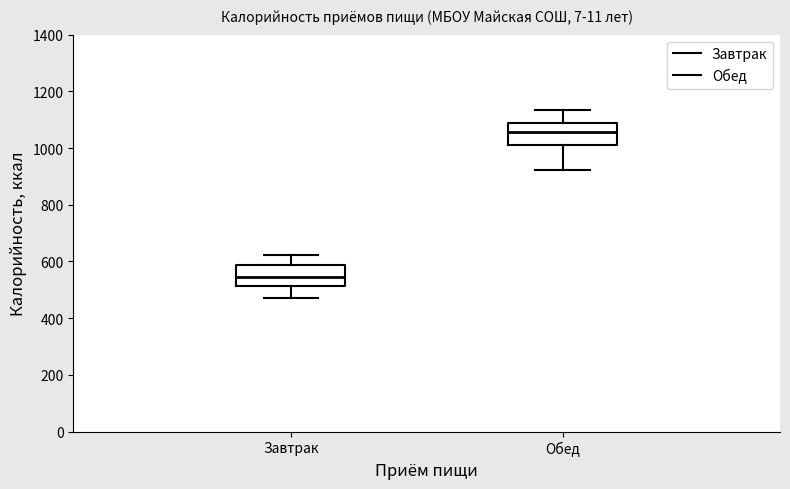

Where is the upper edge of the box for Завтрак on the y-axis? The values are not printed on the chart, so give them approximately, as read against the axis.

580